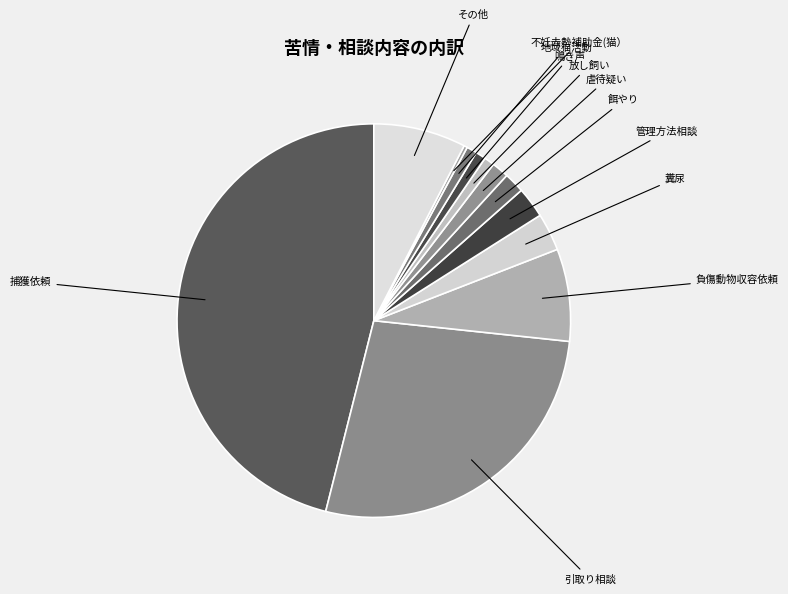

Count the number of slices in the pie.

12